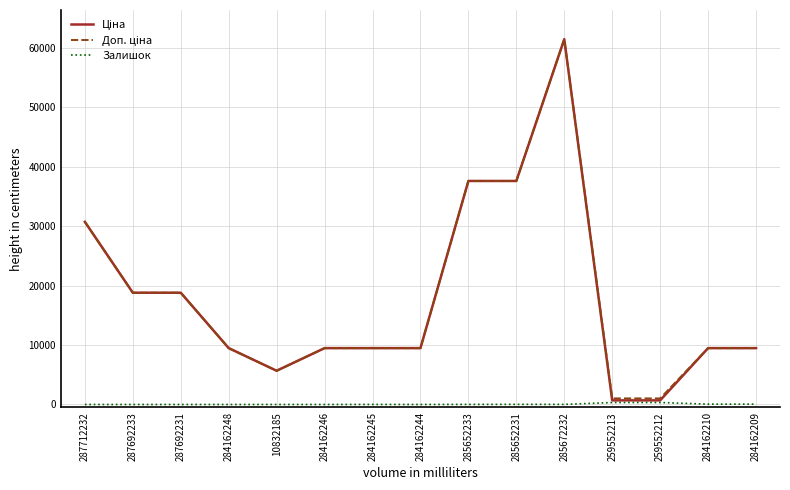

At which category is the sum across all series the highest?

285672232